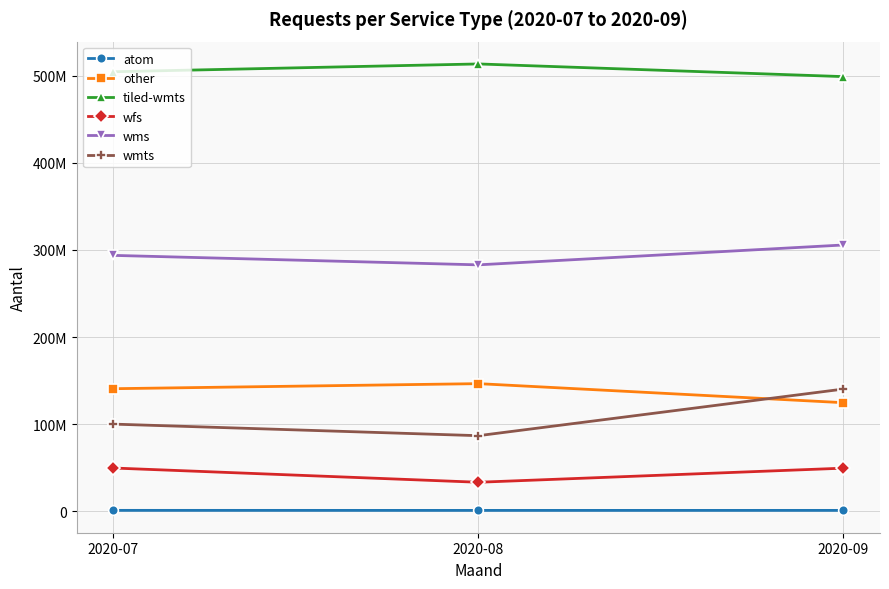

Is this an area chart (filled region under the line)?

No